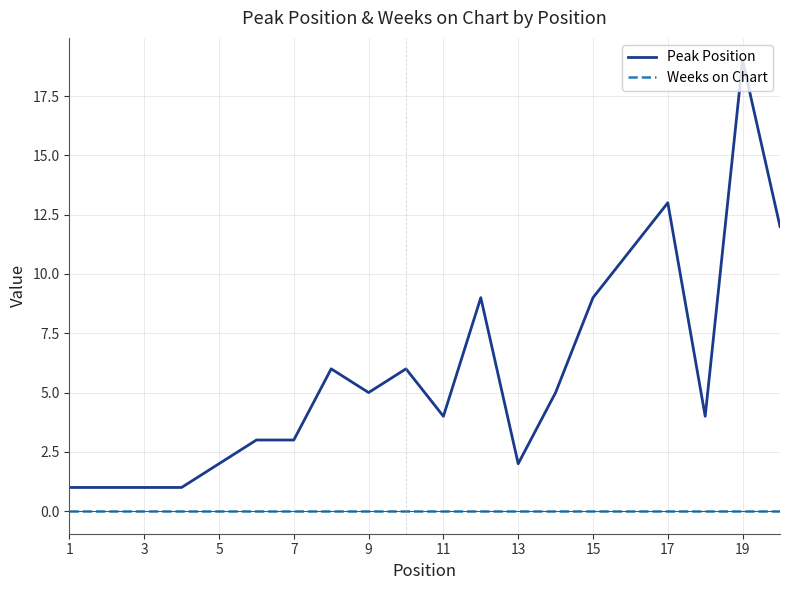

True or false: Weeks on Chart and Peak Position cross at least once.

False